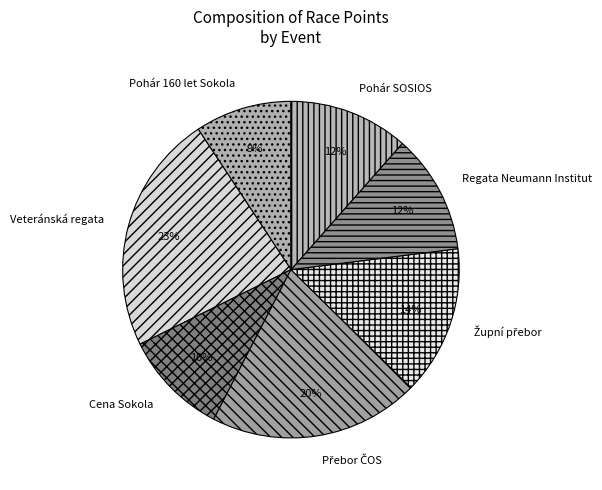

How many slices are in this pie chart?

7